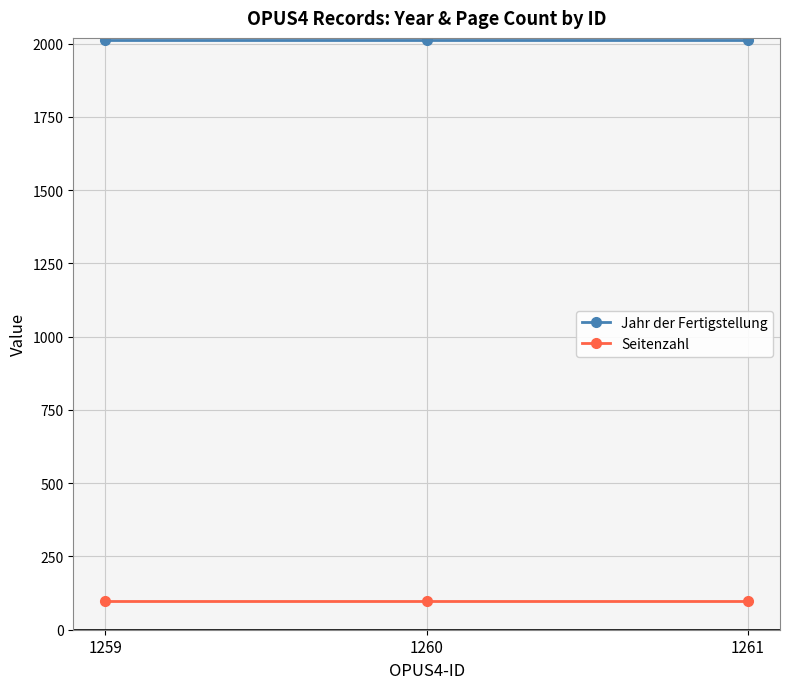

What is the minimum value shown in the chart?

98